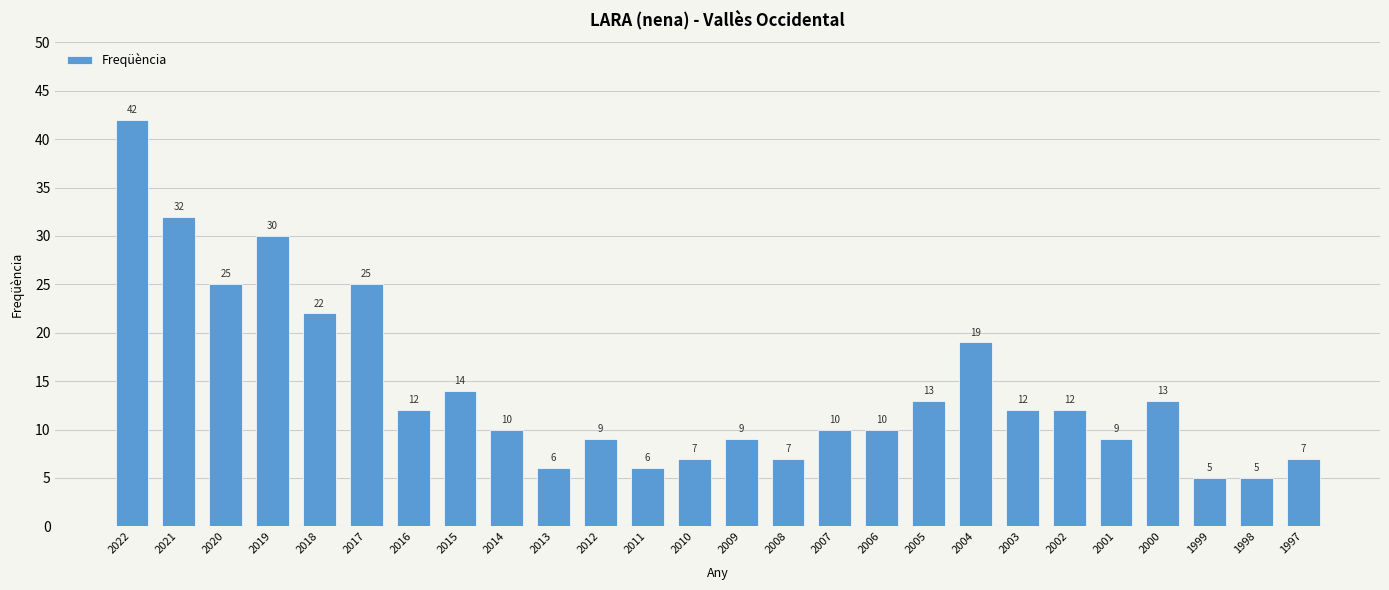

The chart shows a value of 12 at 2003. True or false?

True